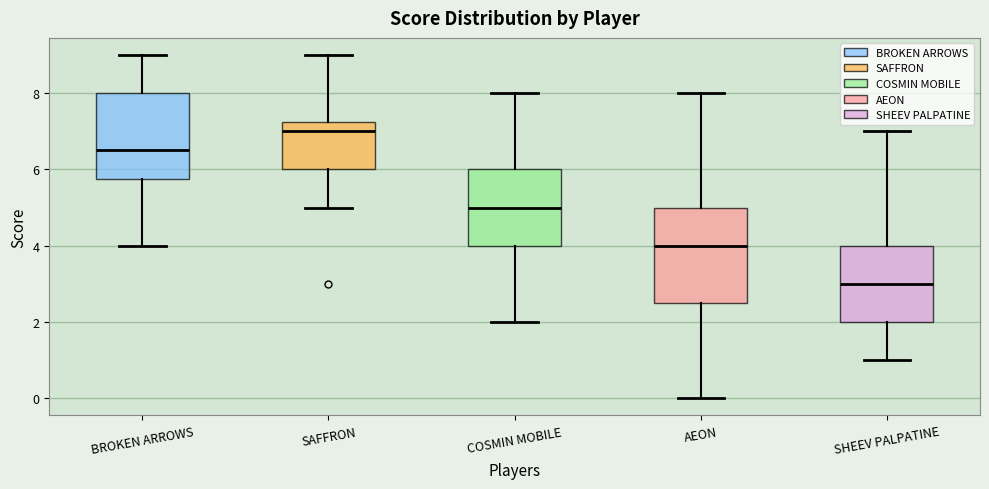

Reading left to right, transcribe this box plot: for each box, give where its median line is, the range the box spans, and where its two whiskers end, as read against the y-axis. The values are not printed on the chart, so give them approximately, as read against the axis.

BROKEN ARROWS: median 6.6, box 5.8 to 8.0, whiskers 4.0 to 9.0
SAFFRON: median 7.0, box 6.0 to 7.2, whiskers 5.0 to 9.0
COSMIN MOBILE: median 5.0, box 4.0 to 6.0, whiskers 2.0 to 8.0
AEON: median 4.0, box 2.6 to 5.0, whiskers 0.0 to 8.0
SHEEV PALPATINE: median 3.0, box 2.0 to 4.0, whiskers 1.0 to 7.0